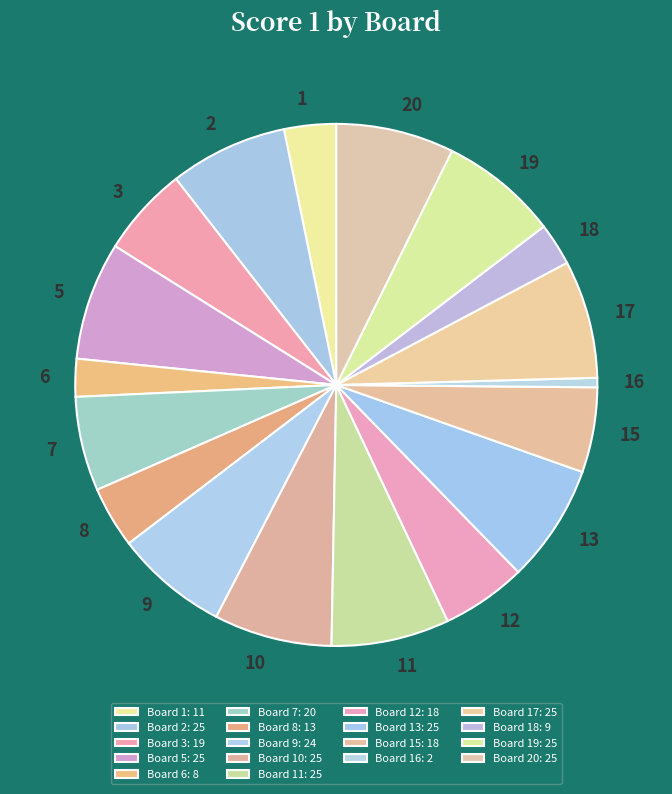

What is the ratio of the value at 18 to the value at 5?

0.4